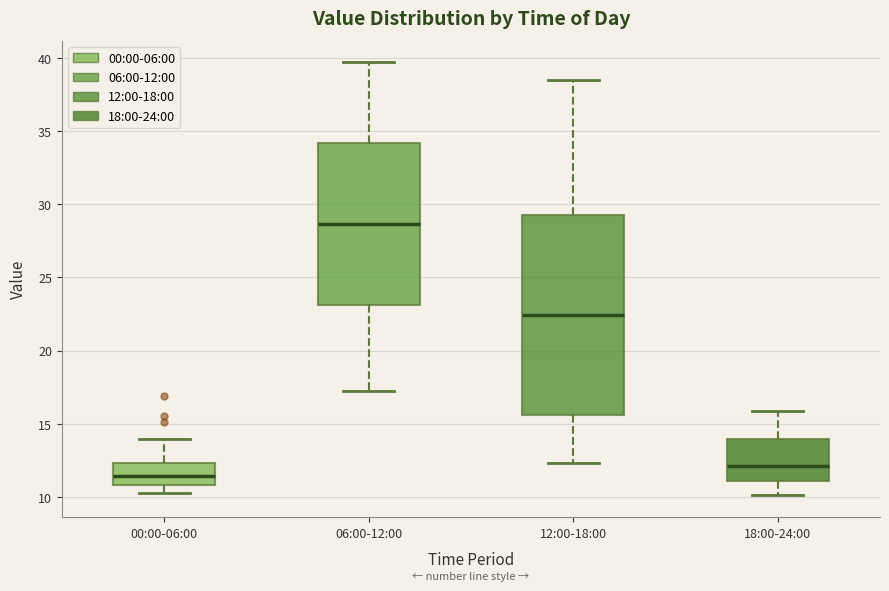

Reading left to right, read every box against the y-axis: the position of its median line, the range the box covers, and the ends of its whiskers. The values are not printed on the chart, so give them approximately, as read against the axis.

00:00-06:00: median 11.5, box 11.0 to 12.5, whiskers 10.5 to 14.0
06:00-12:00: median 28.5, box 23.0 to 34.0, whiskers 17.0 to 39.5
12:00-18:00: median 22.5, box 15.5 to 29.5, whiskers 12.5 to 38.5
18:00-24:00: median 12.0, box 11.0 to 14.0, whiskers 10.0 to 16.0